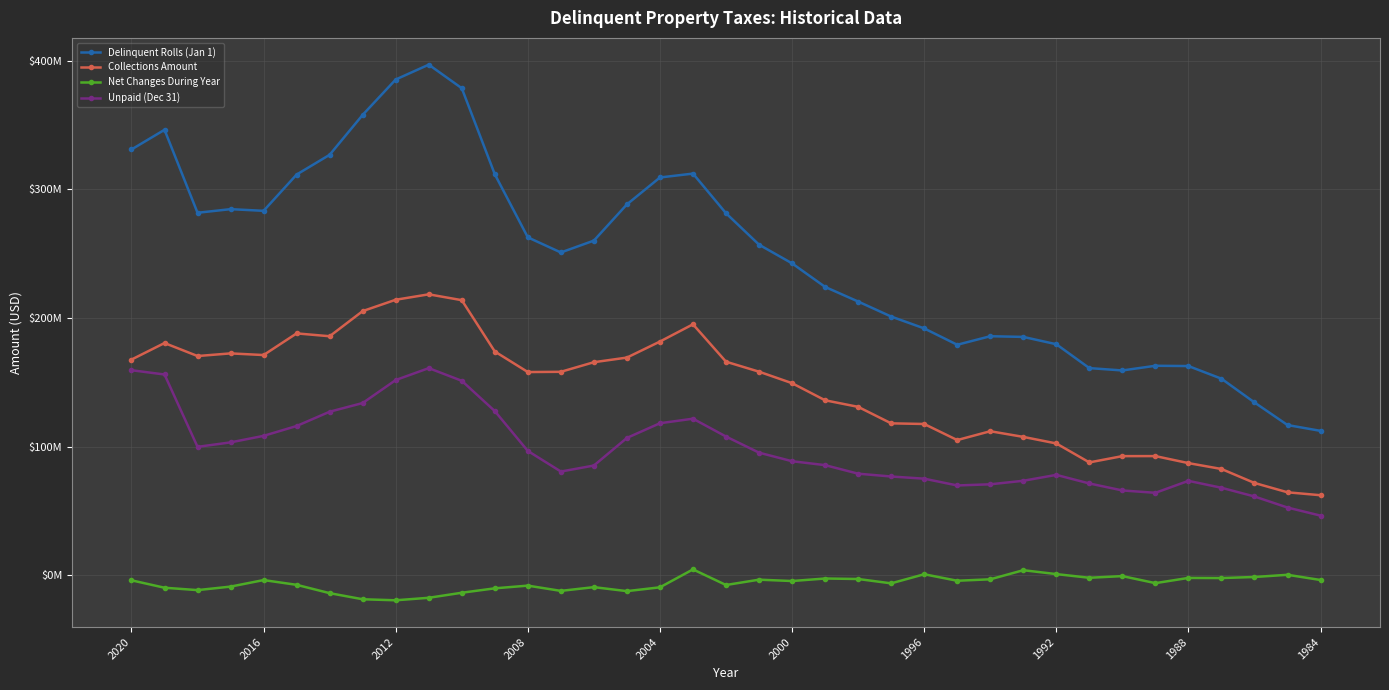

What are all the series names shown in the legend?

Delinquent Rolls (Jan 1), Collections Amount, Net Changes During Year, Unpaid (Dec 31)